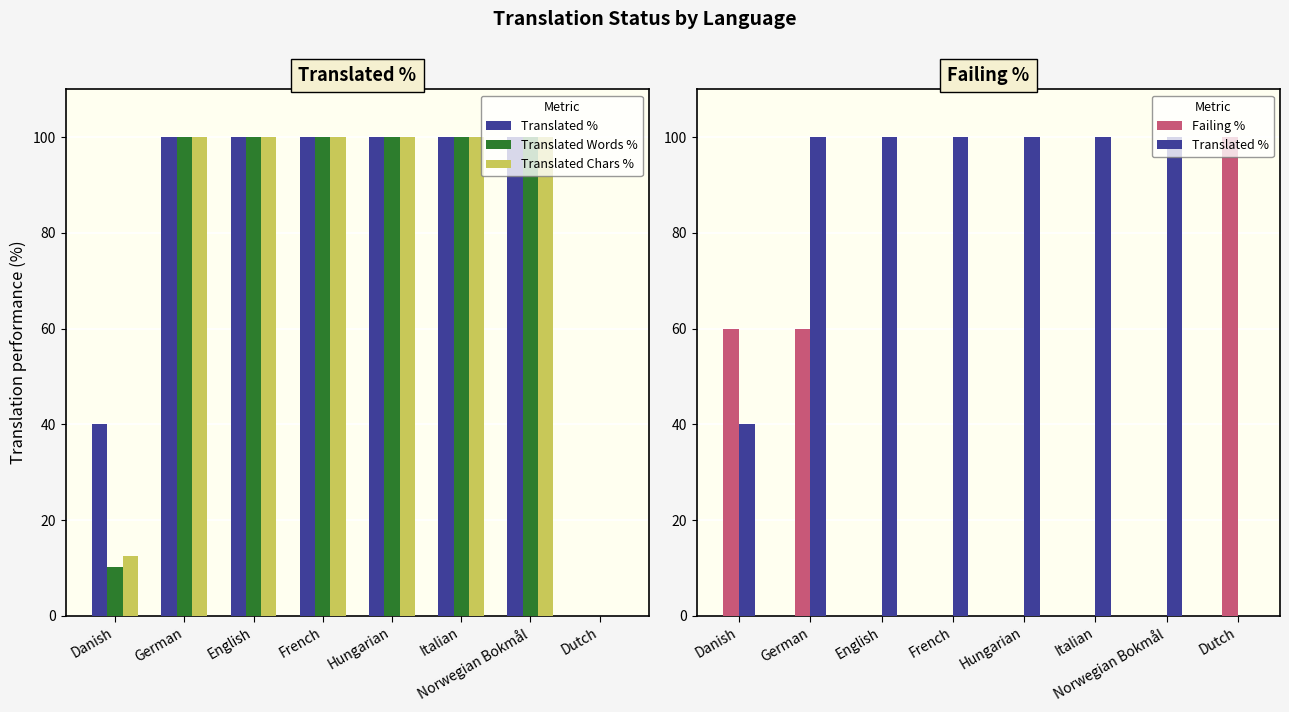

At which category is the sum across all series the highest?

German